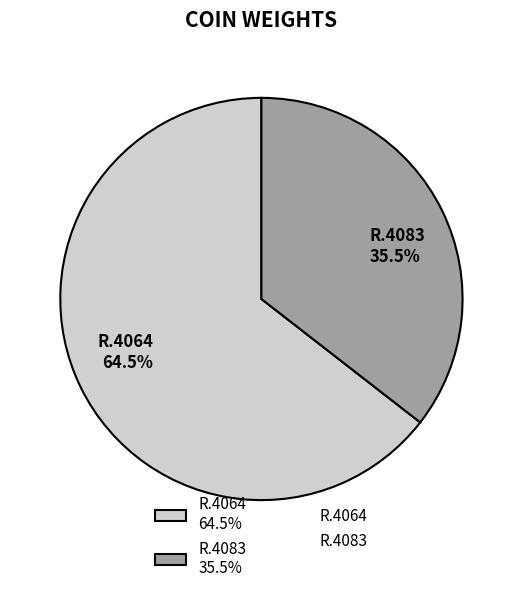

Approximately how many times larger is the value at R.4064 compared to R.4083?

1.8